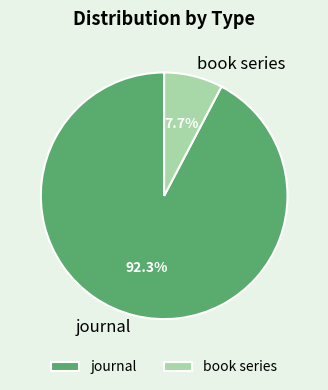

Combined, do book series and journal account for over 50%?

Yes